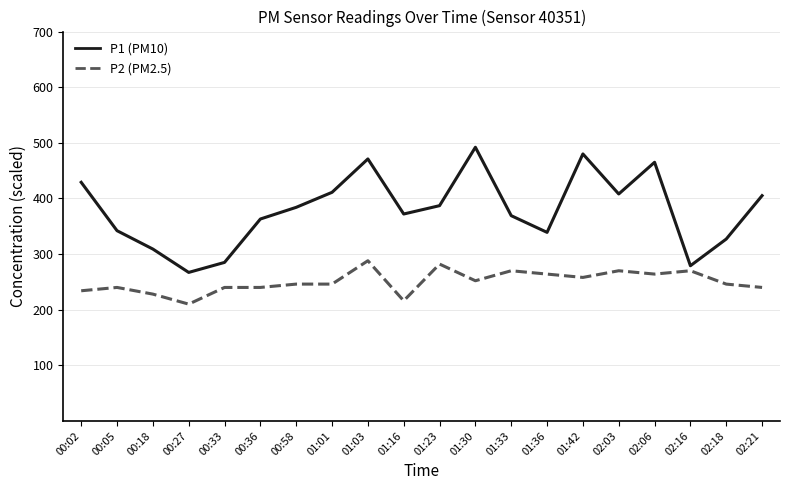

Reading left to right, list all the values displayed in this chart.

P1: 429.0	342.0	309.0	267.0	285.0	363.0	384.0	411.0	471.0	372.0	387.0	492.0	369.0	339.0	480.0	408.0	465.0	279.0	327.0	405.0
P2: 234.0	240.0	228.0	210.0	240.0	240.0	246.0	246.0	288.0	216.0	282.0	252.0	270.0	264.0	258.0	270.0	264.0	270.0	246.0	240.0